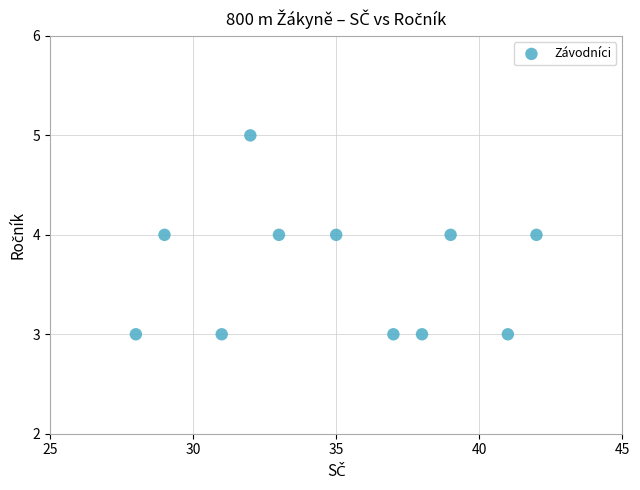

What is the range of X values (max minus min)?

14